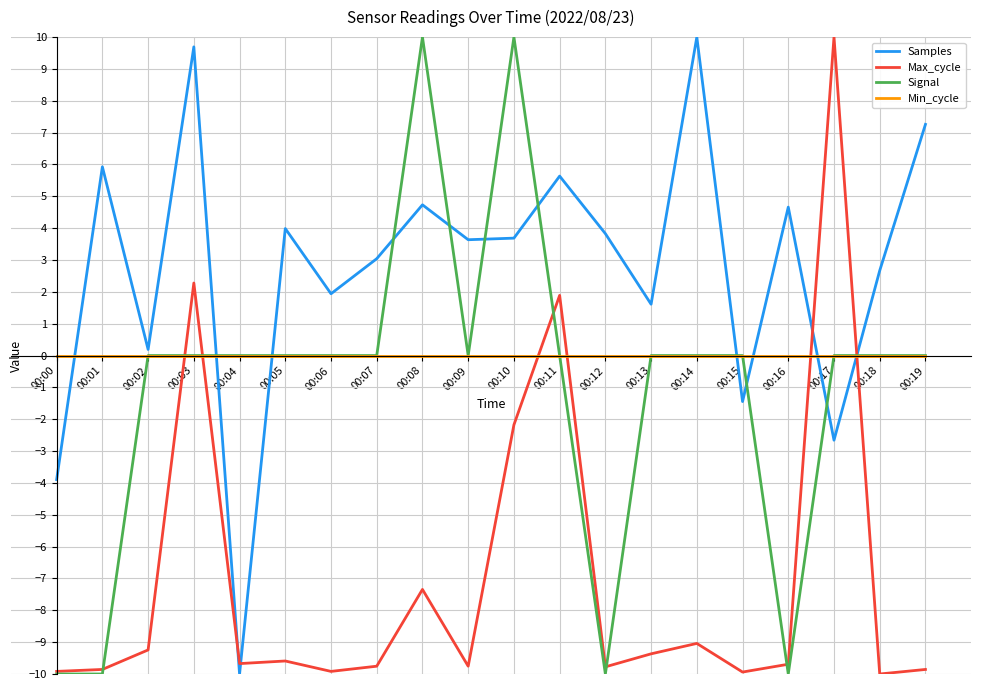

Count the number of data series in this chart.

4